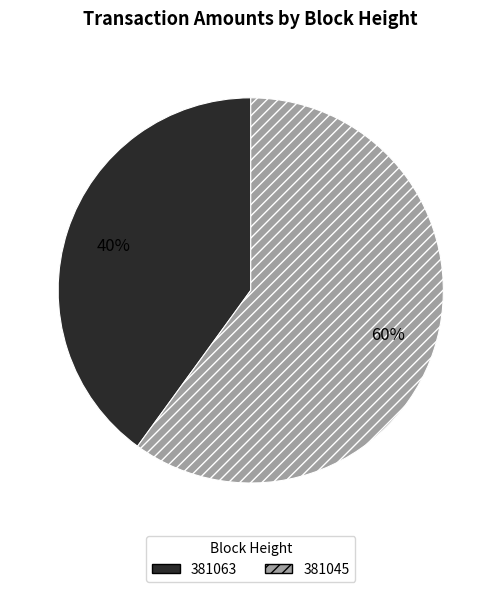

The 381063 slice represents 40% of the pie. True or false?

True